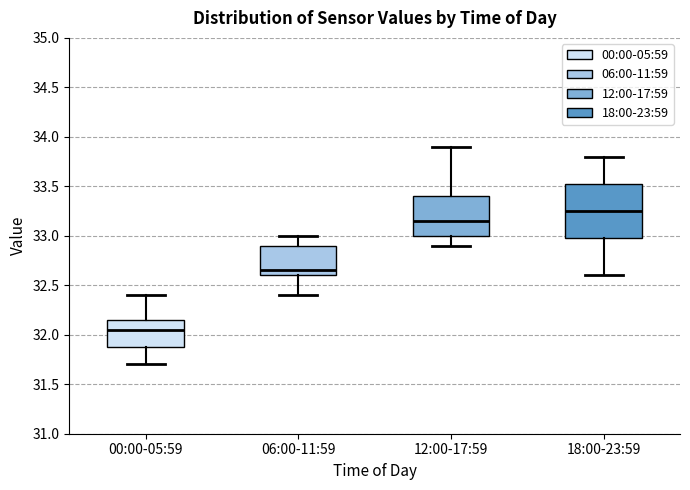

Reading left to right, read every box against the y-axis: the position of its median line, the range the box covers, and the ends of its whiskers. The values are not printed on the chart, so give them approximately, as read against the axis.

00:00-05:59: median 32.05, box 31.90 to 32.15, whiskers 31.70 to 32.40
06:00-11:59: median 32.65, box 32.60 to 32.90, whiskers 32.40 to 33.00
12:00-17:59: median 33.15, box 33.00 to 33.40, whiskers 32.90 to 33.90
18:00-23:59: median 33.25, box 33.00 to 33.55, whiskers 32.60 to 33.80